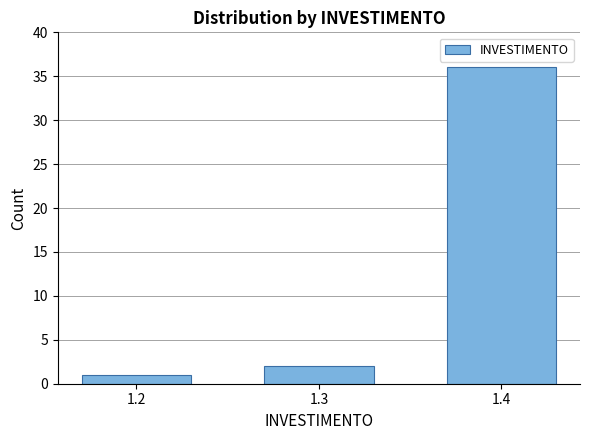

Reading left to right, extract all data points from this chart.

1	2	36